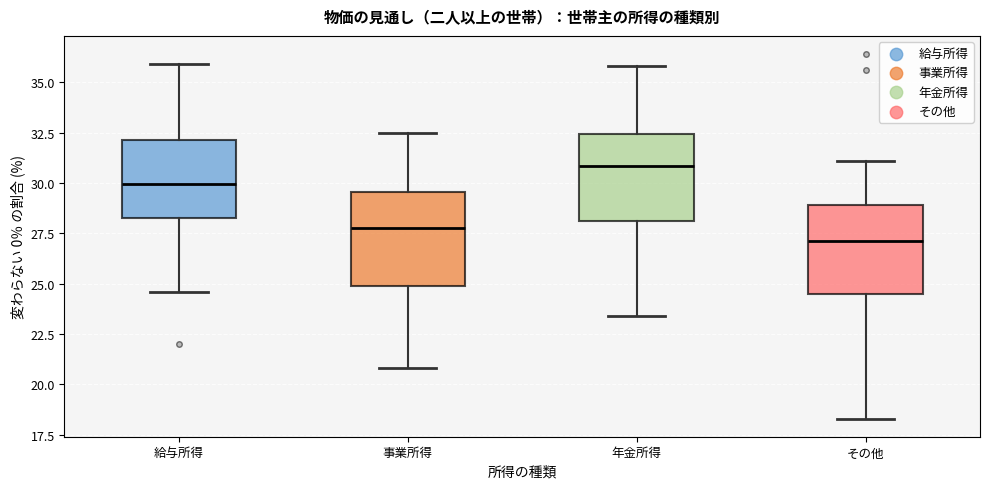

Where does the lower whisker of the box for その他 end on the y-axis? The values are not printed on the chart, so give them approximately, as read against the axis.

18.5